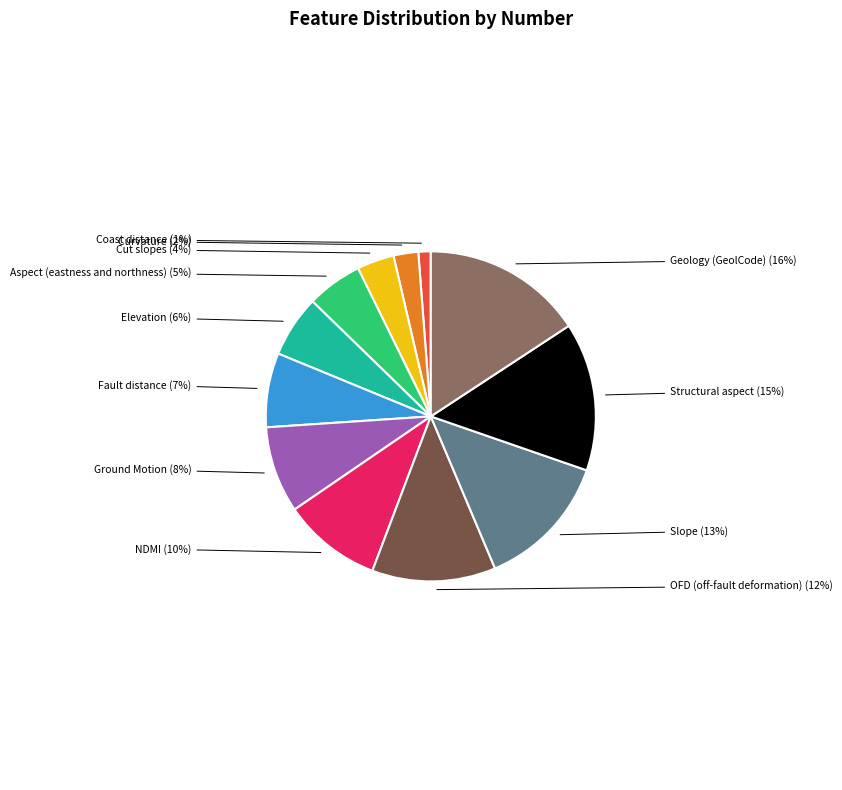

Which has a higher value, Cut slopes or Elevation?

Elevation